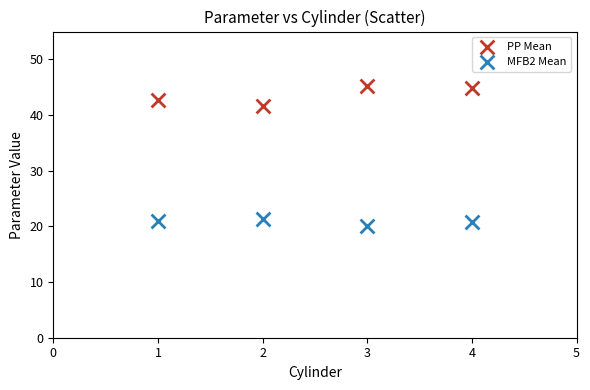

What is the X range (max minus min) for the scatter plot?

3.0